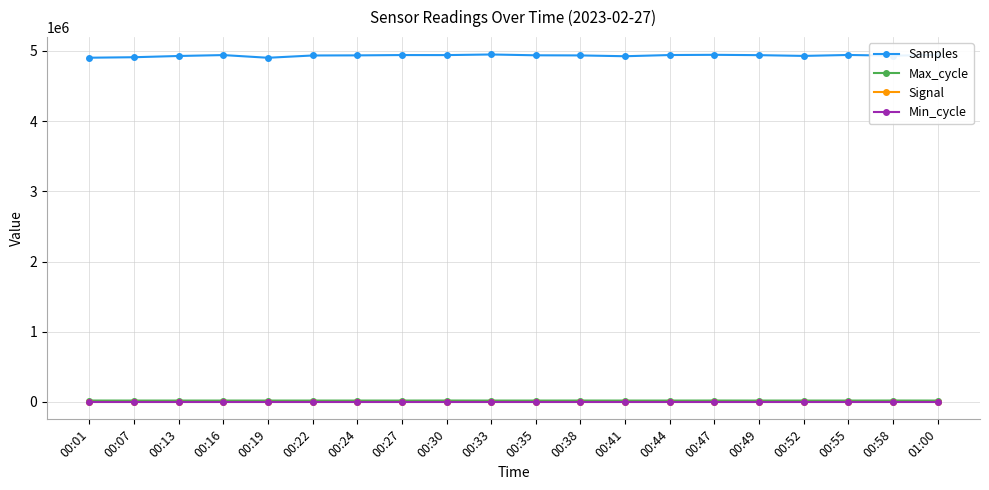

How many lines are shown in the chart?

4